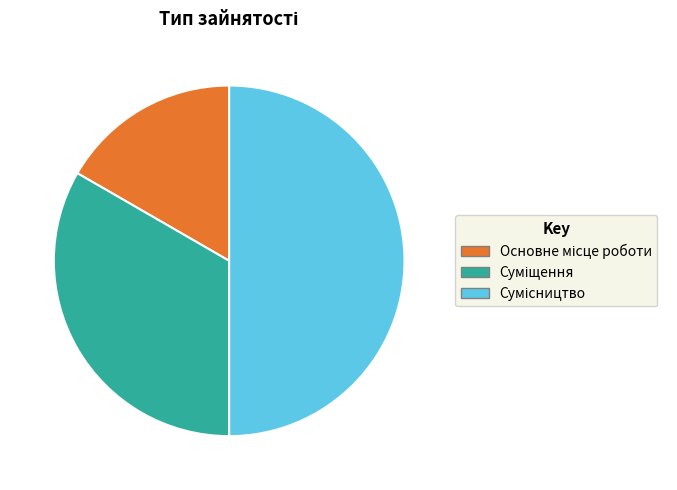

The Сумісництво slice represents 50% of the pie. True or false?

True